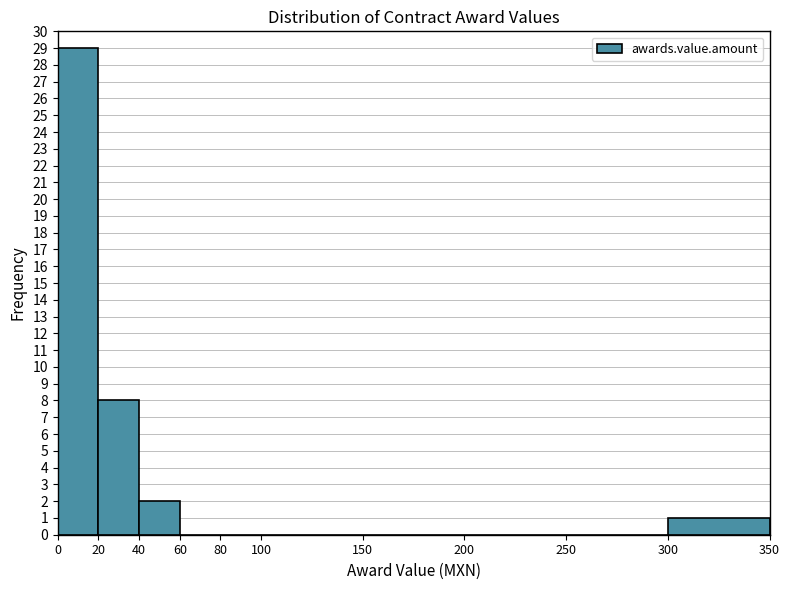

Reading left to right, list every bar in this chart as the range it spans on the x-axis followed by its height. The values are not printed on the chart, so give them approximately, as read against the axis.

0 to 20: 29
20 to 40: 8
40 to 60: 2
60 to 80: 0
80 to 100: 0
100 to 150: 0
150 to 200: 0
200 to 250: 0
250 to 300: 0
300 to 350: 1